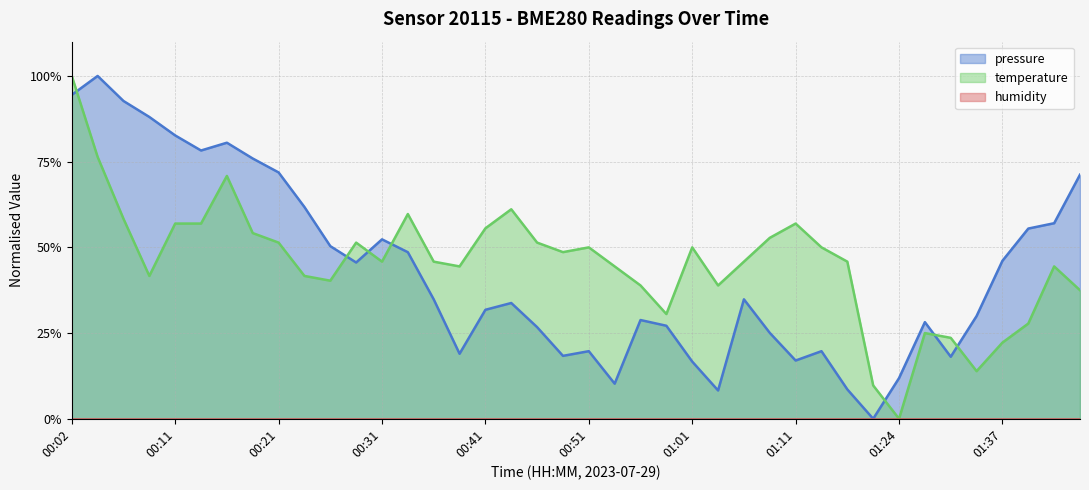

Reading right to left, list all the values displayed in this chart.

pressure: 0.7	0.6	0.6	0.5	0.3	0.2	0.3	0.1	0.0	0.1	0.2	0.2	0.3	0.3	0.1	0.2	0.3	0.3	0.1	0.2	0.2	0.3	0.3	0.3	0.2	0.3	0.5	0.5	0.5	0.5	0.6	0.7	0.8	0.8	0.8	0.8	0.9	0.9	1.0	0.9
temperature: 0.4	0.4	0.3	0.2	0.1	0.2	0.3	0.0	0.1	0.5	0.5	0.6	0.5	0.5	0.4	0.5	0.3	0.4	0.4	0.5	0.5	0.5	0.6	0.6	0.4	0.5	0.6	0.5	0.5	0.4	0.4	0.5	0.5	0.7	0.6	0.6	0.4	0.6	0.8	1.0